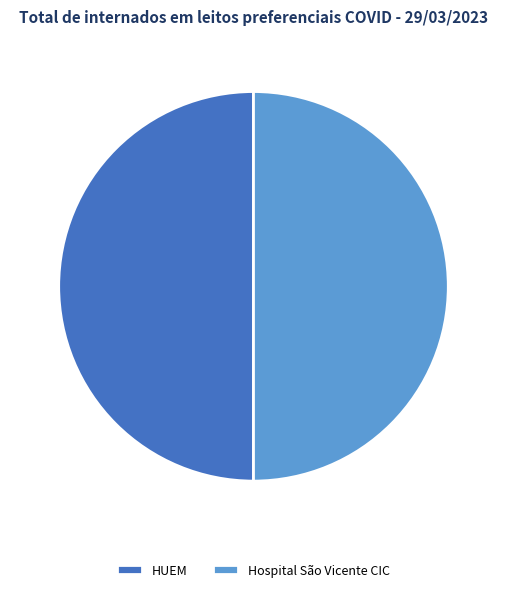

Do Hospital São Vicente CIC and HUEM together represent more than half of the pie?

Yes